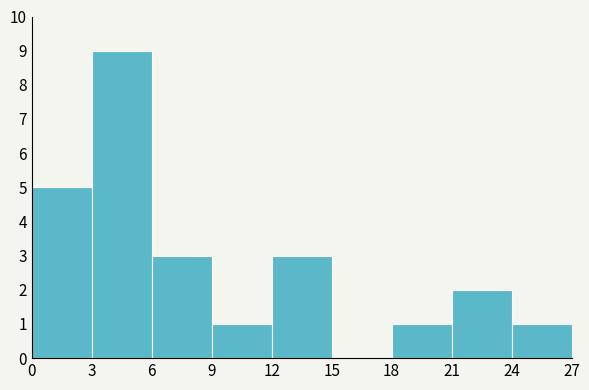

How tall is the bar that spans 6 to 9 on the x-axis? The values are not printed on the chart, so give them approximately, as read against the axis.

3